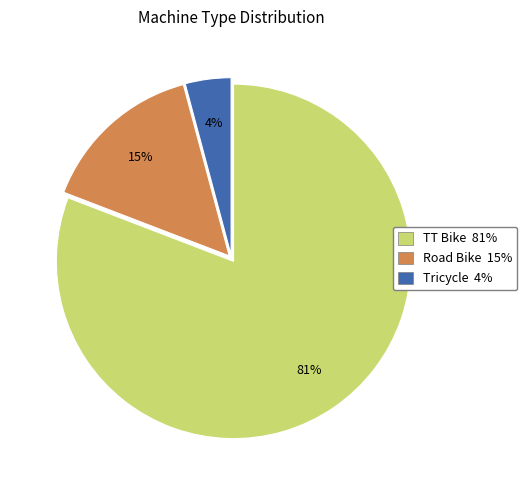

How many segments does this pie chart have?

3